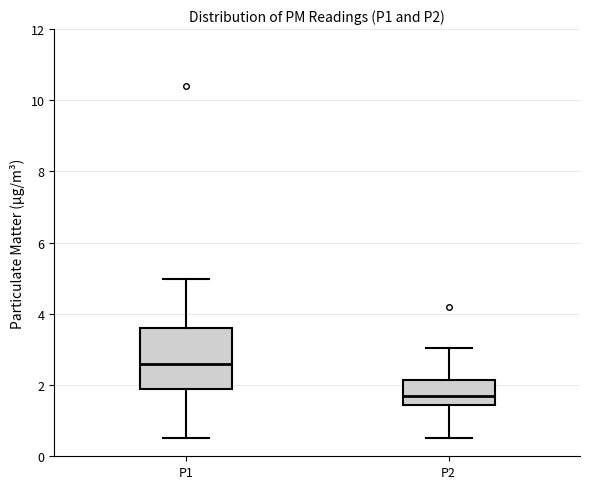

Reading left to right, read every box against the y-axis: the position of its median line, the range the box covers, and the ends of its whiskers. The values are not printed on the chart, so give them approximately, as read against the axis.

P1: median 2.6, box 1.8 to 3.6, whiskers 0.6 to 5.0
P2: median 1.6, box 1.4 to 2.2, whiskers 0.6 to 3.0